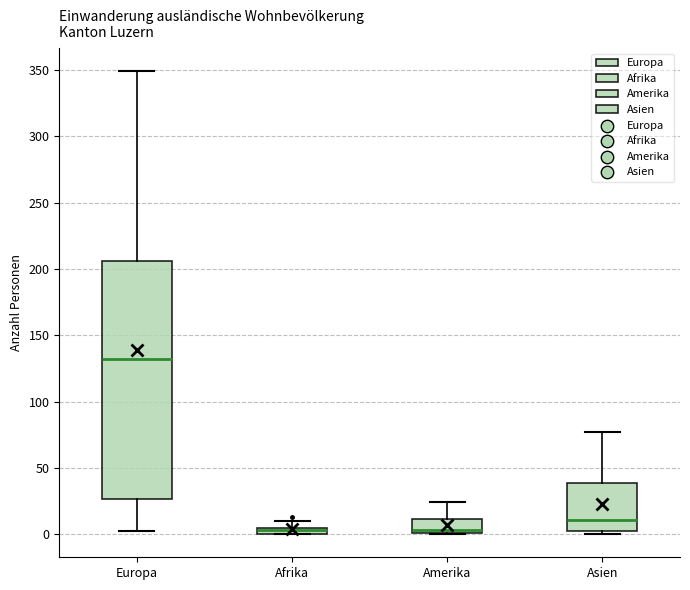

Where is the lower edge of the box for Amerika on the y-axis? The values are not printed on the chart, so give them approximately, as read against the axis.

0